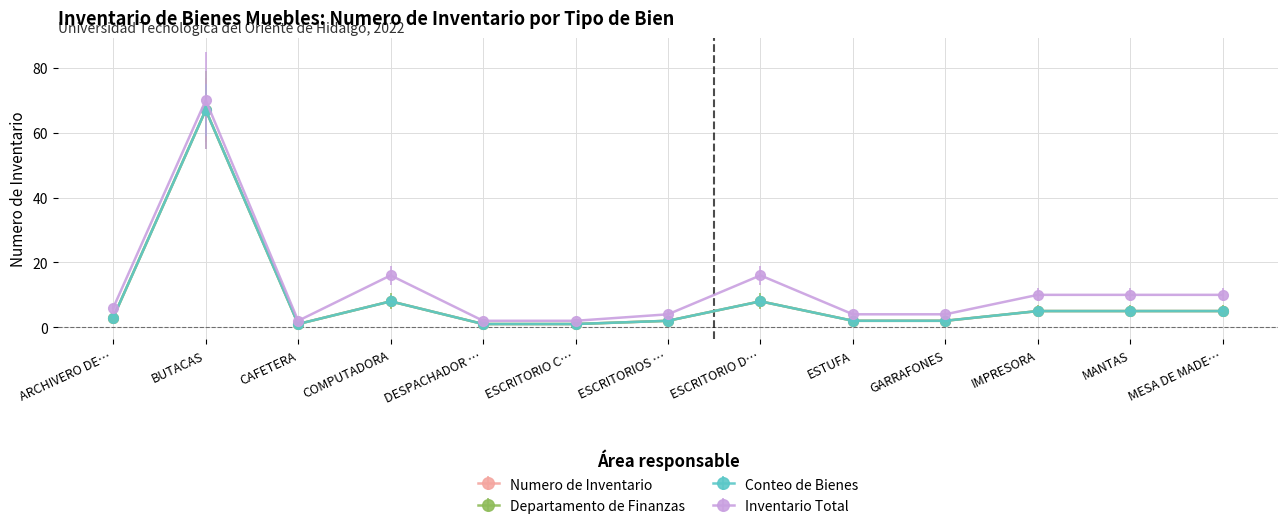

Is this an area chart (filled region under the line)?

No